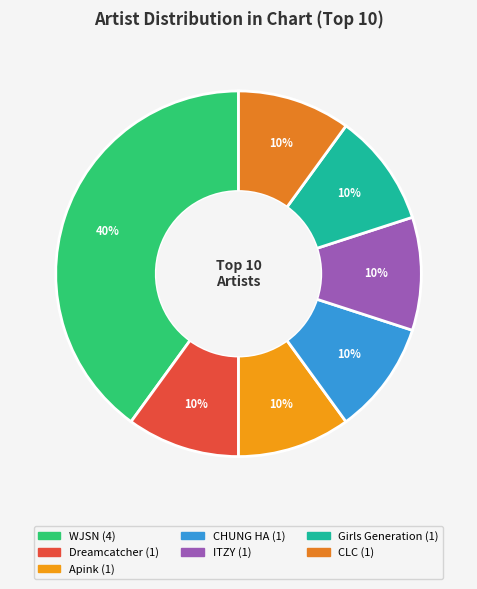

Rank the categories by value from lowest to highest.

Dreamcatcher, Apink, CHUNG HA, ITZY, Girls Generation, CLC, WJSN